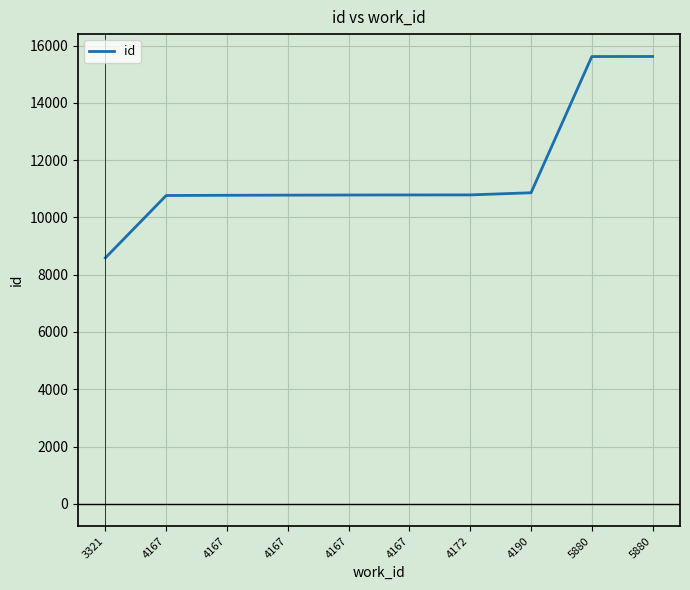

True or false: there are more than 2 points higher than both neighbors.

False